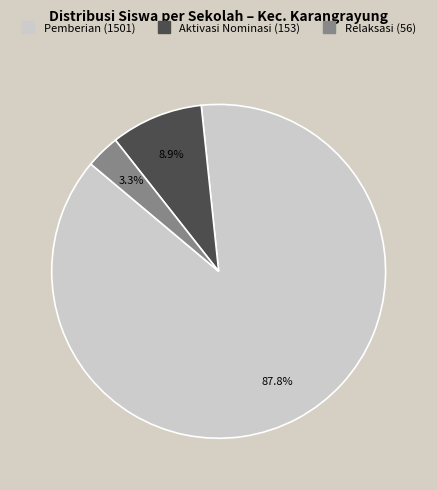

How many slices are in this pie chart?

3